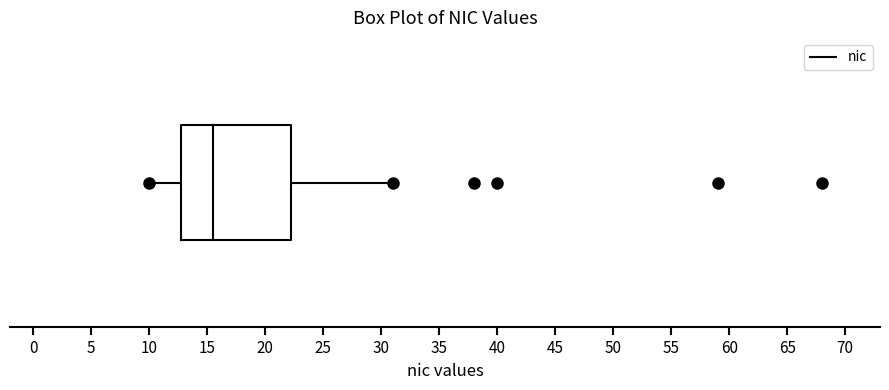

Where does the left whisker of the box end on the x-axis? The values are not printed on the chart, so give them approximately, as read against the axis.

10.0